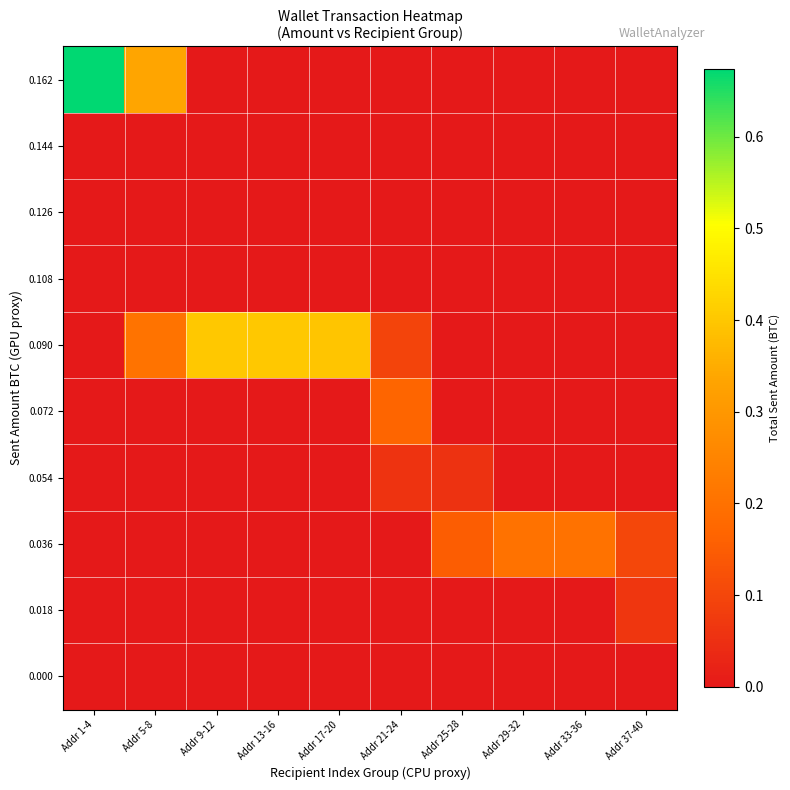

Reading right to left, transcribe all the data shown in this chart.

0.000: Addr 37-40=0.0	Addr 33-36=0.0	Addr 29-32=0.0	Addr 25-28=0.0	Addr 21-24=0.0	Addr 17-20=0.0	Addr 13-16=0.0	Addr 9-12=0.0	Addr 5-8=0.0	Addr 1-4=0.0
0.018: Addr 37-40=0.1	Addr 33-36=0.0	Addr 29-32=0.0	Addr 25-28=0.0	Addr 21-24=0.0	Addr 17-20=0.0	Addr 13-16=0.0	Addr 9-12=0.0	Addr 5-8=0.0	Addr 1-4=0.0
0.036: Addr 37-40=0.1	Addr 33-36=0.2	Addr 29-32=0.2	Addr 25-28=0.2	Addr 21-24=0.0	Addr 17-20=0.0	Addr 13-16=0.0	Addr 9-12=0.0	Addr 5-8=0.0	Addr 1-4=0.0
0.054: Addr 37-40=0.0	Addr 33-36=0.0	Addr 29-32=0.0	Addr 25-28=0.1	Addr 21-24=0.1	Addr 17-20=0.0	Addr 13-16=0.0	Addr 9-12=0.0	Addr 5-8=0.0	Addr 1-4=0.0
0.072: Addr 37-40=0.0	Addr 33-36=0.0	Addr 29-32=0.0	Addr 25-28=0.0	Addr 21-24=0.2	Addr 17-20=0.0	Addr 13-16=0.0	Addr 9-12=0.0	Addr 5-8=0.0	Addr 1-4=0.0
0.090: Addr 37-40=0.0	Addr 33-36=0.0	Addr 29-32=0.0	Addr 25-28=0.0	Addr 21-24=0.1	Addr 17-20=0.4	Addr 13-16=0.4	Addr 9-12=0.4	Addr 5-8=0.2	Addr 1-4=0.0
0.108: Addr 37-40=0.0	Addr 33-36=0.0	Addr 29-32=0.0	Addr 25-28=0.0	Addr 21-24=0.0	Addr 17-20=0.0	Addr 13-16=0.0	Addr 9-12=0.0	Addr 5-8=0.0	Addr 1-4=0.0
0.126: Addr 37-40=0.0	Addr 33-36=0.0	Addr 29-32=0.0	Addr 25-28=0.0	Addr 21-24=0.0	Addr 17-20=0.0	Addr 13-16=0.0	Addr 9-12=0.0	Addr 5-8=0.0	Addr 1-4=0.0
0.144: Addr 37-40=0.0	Addr 33-36=0.0	Addr 29-32=0.0	Addr 25-28=0.0	Addr 21-24=0.0	Addr 17-20=0.0	Addr 13-16=0.0	Addr 9-12=0.0	Addr 5-8=0.0	Addr 1-4=0.0
0.162: Addr 37-40=0.0	Addr 33-36=0.0	Addr 29-32=0.0	Addr 25-28=0.0	Addr 21-24=0.0	Addr 17-20=0.0	Addr 13-16=0.0	Addr 9-12=0.0	Addr 5-8=0.3	Addr 1-4=0.7